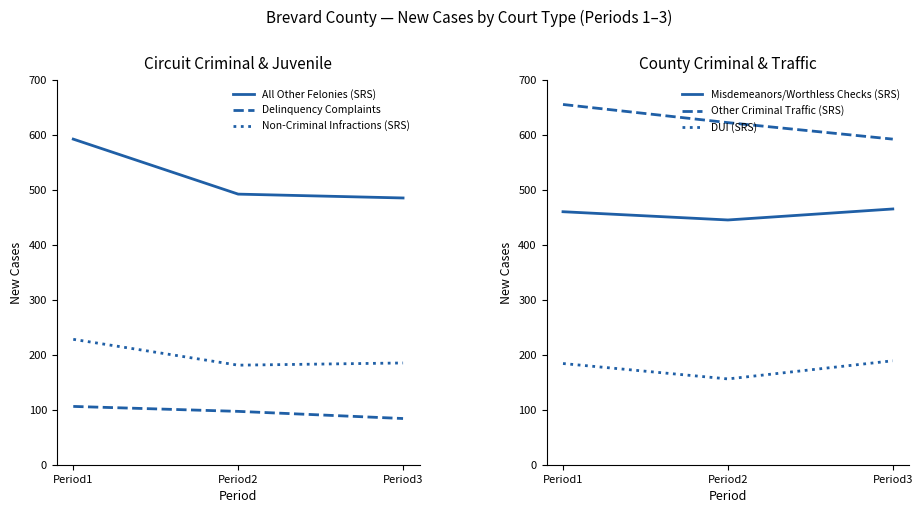

Which series changed the most between Period1 and Period3?

All Other Felonies (SRS)